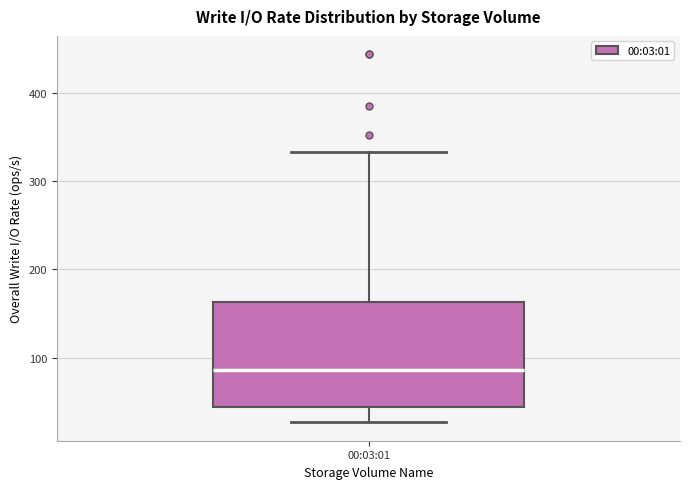

Read this box plot against the y-axis: the position of the median line, the range covered by the box, and the ends of both whiskers. The values are not printed on the chart, so give them approximately, as read against the axis.

median 90, box 40 to 160, whiskers 30 to 330